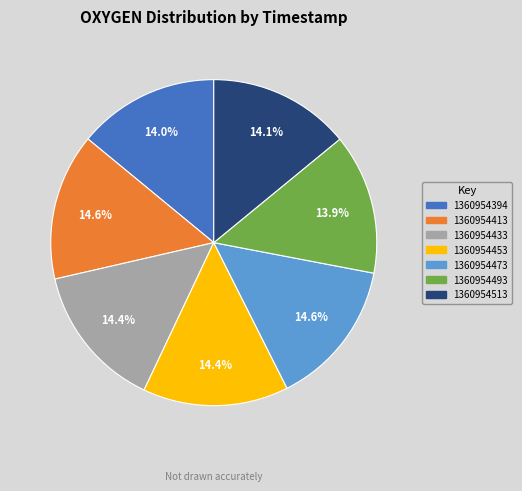

Does any single category account for the majority?

No